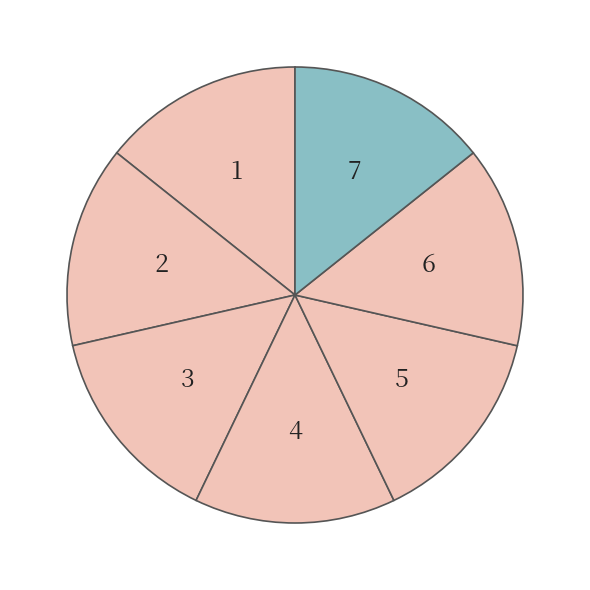

How many slices are in this pie chart?

7